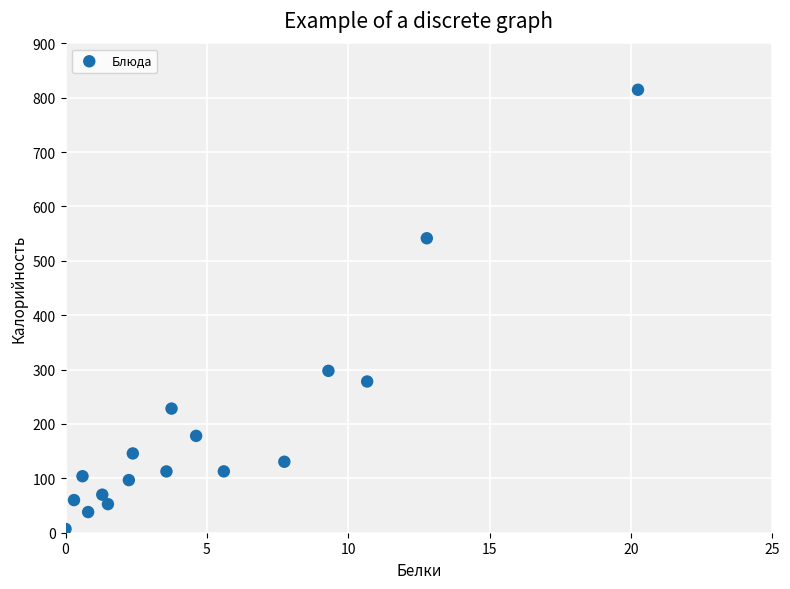

What is the range of X values (max minus min)?

20.2